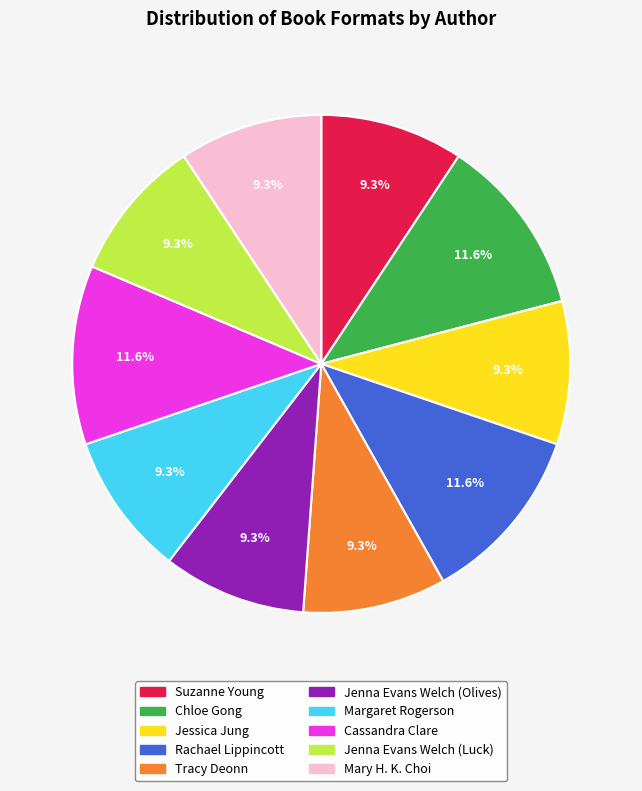

Is there any slice that represents more than half of the pie?

No